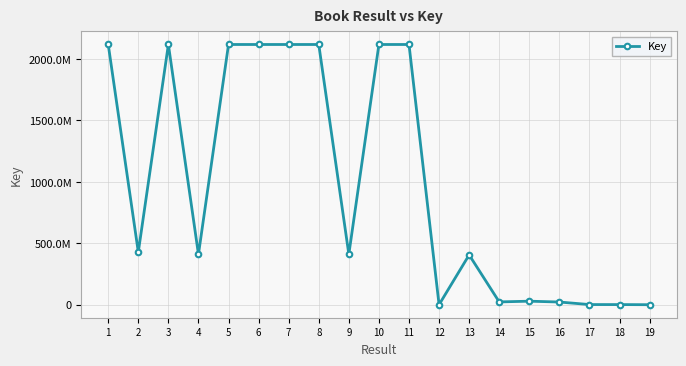

What is the difference between the maximum and minimum values?

2118168255